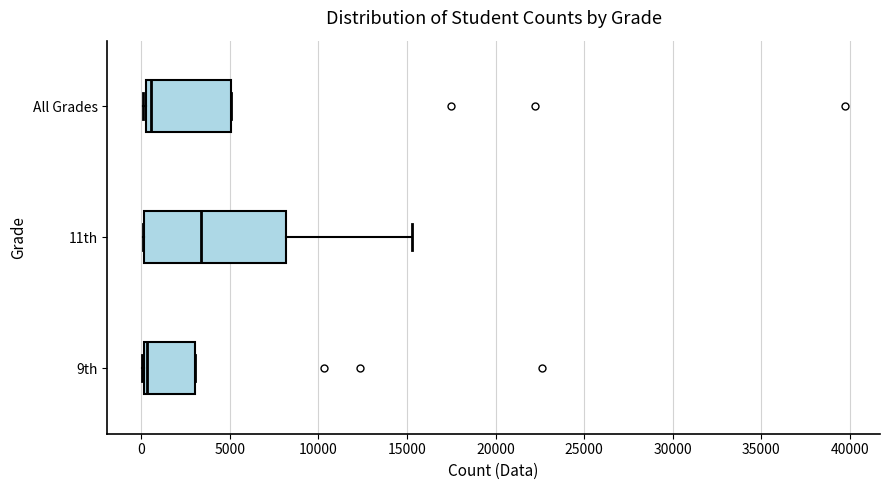

Reading bottom to top, transcribe this box plot: for each box, give where its median line is, the range the box spans, and where its two whiskers end, as read against the x-axis. The values are not printed on the chart, so give them approximately, as read against the axis.

9th: median 500, box 0 to 3000, whiskers 0 to 3000
11th: median 3500, box 0 to 8000, whiskers 0 to 15500
All Grades: median 500, box 0 to 5000, whiskers 0 to 5000